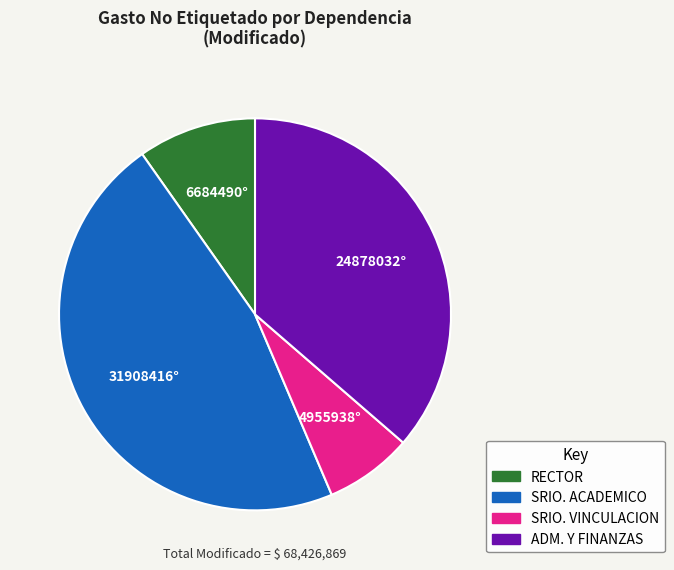

Is there a majority slice in this chart?

No